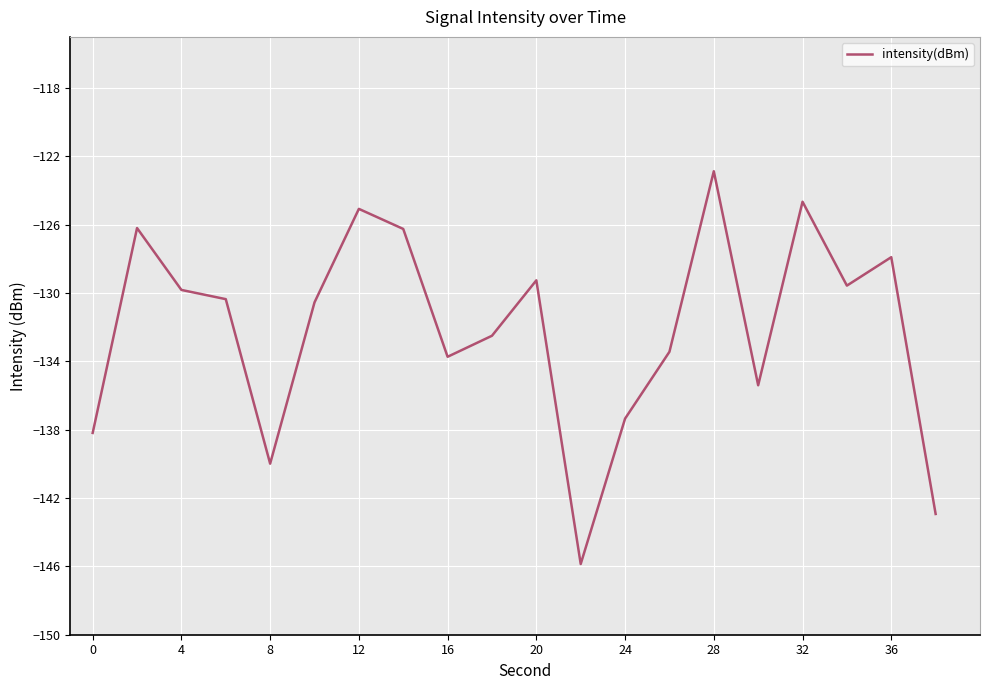

What is the maximum value shown in the chart?

-122.9